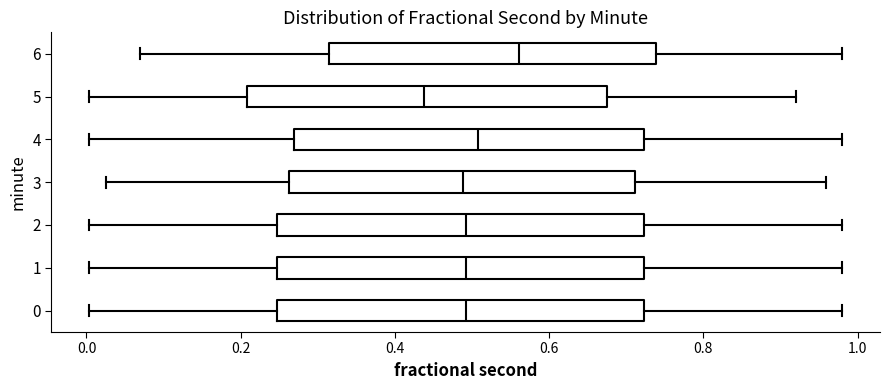

Where does the right whisker of the box at y = 6 end on the x-axis? The values are not printed on the chart, so give them approximately, as read against the axis.

0.98